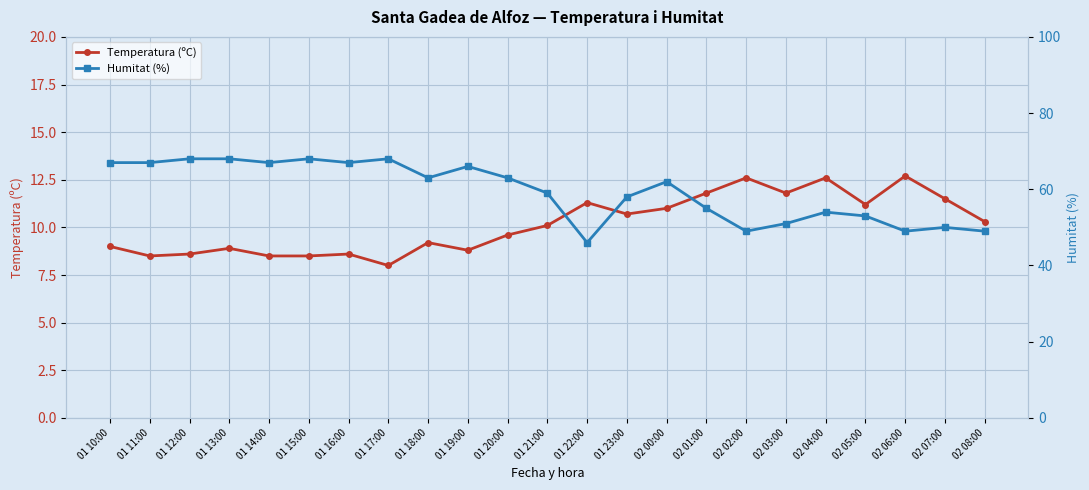

At which category does Humitat (%) reach its first local peak?

01 15:00